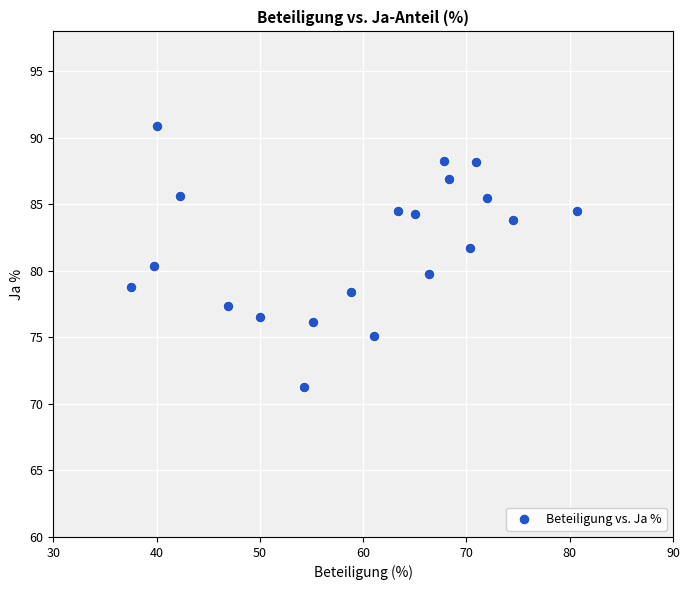

What is the range of X values (max minus min)?

43.2